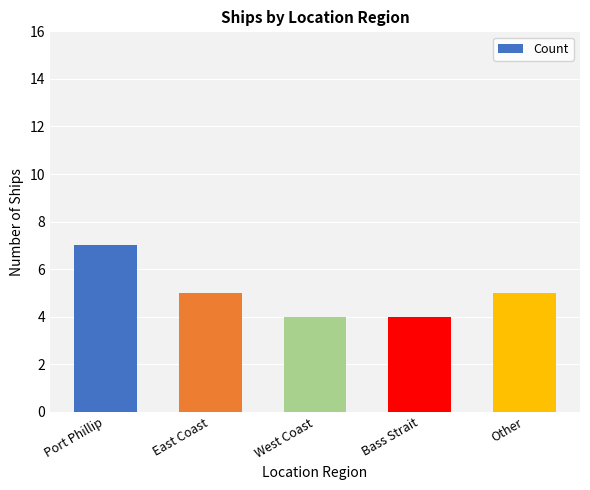

What is the difference between the values at Port Phillip and Other?

2